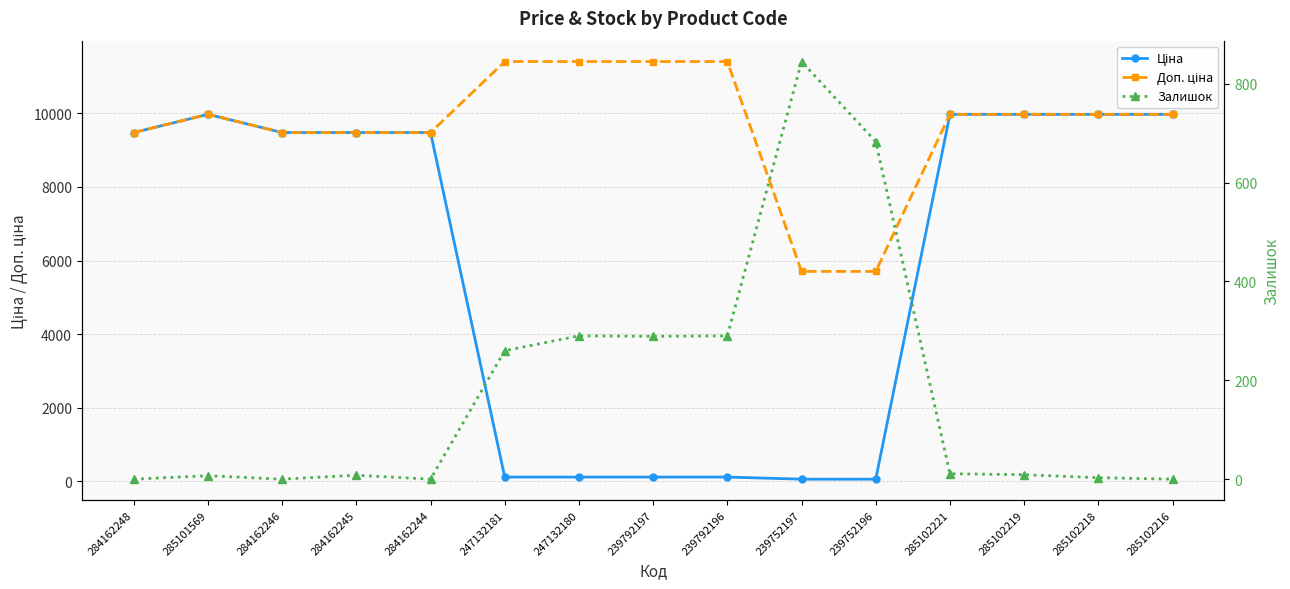

What is the label of the 9th point from the left?

239792196